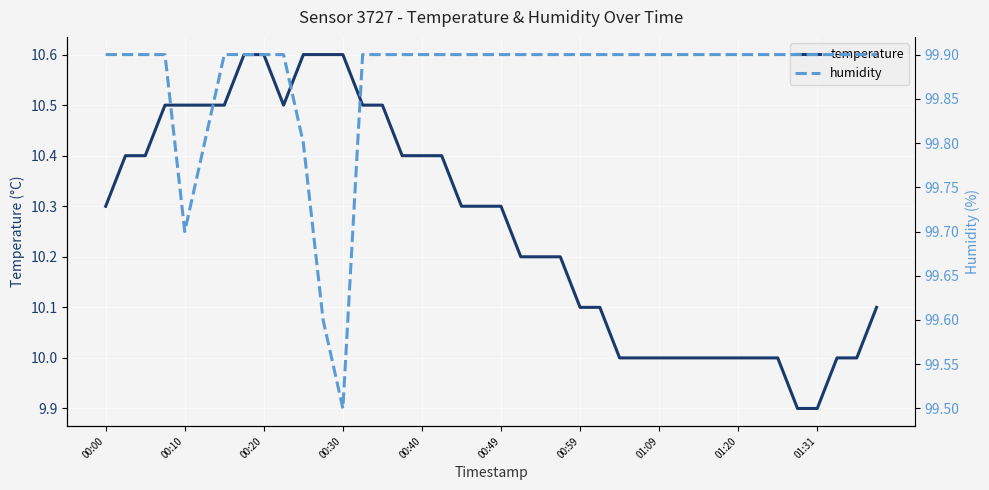

True or false: temperature has more than 0 points higher than both neighbors.

False